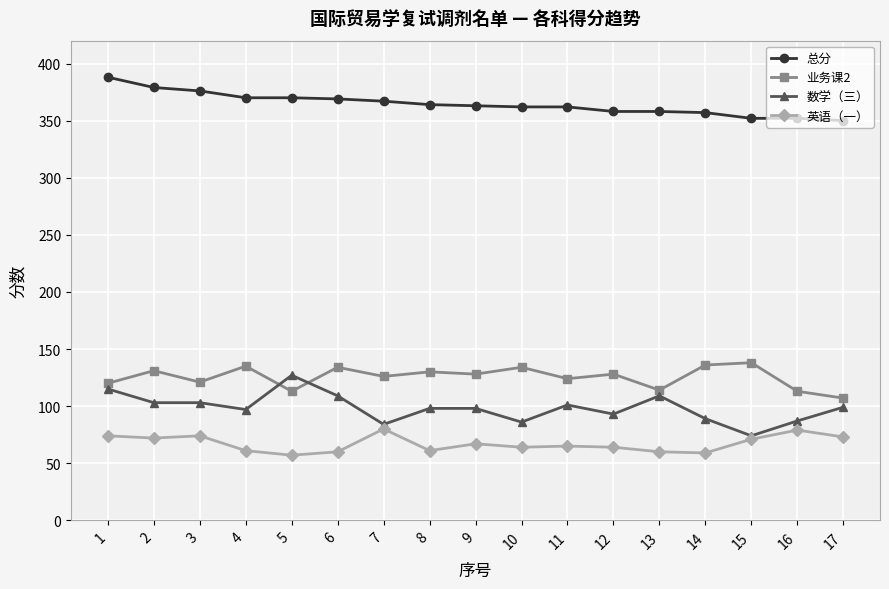

At 2, list the series in order from smallest to largest.

英语（一）, 数学（三）, 业务课2, 总分